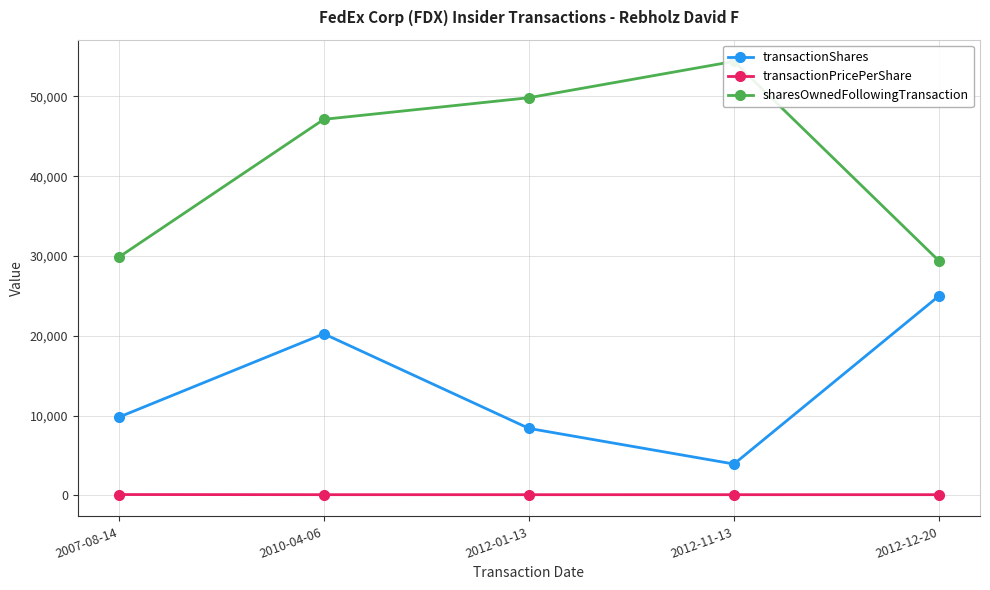

Is it true that sharesOwnedFollowingTransaction equals 29849.0 at 2007-08-14?

True